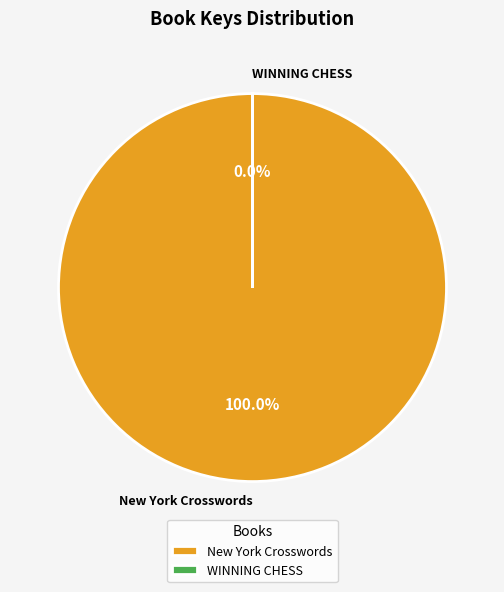

Is it true that New York Crosswords is 99% of the pie?

False